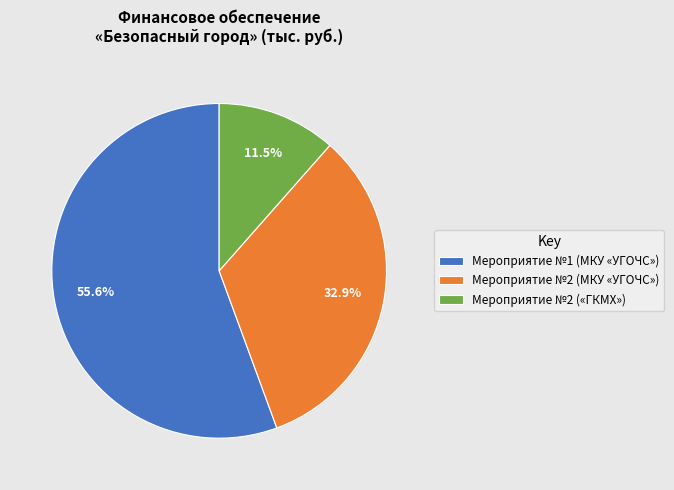

To the nearest percent, what portion does Мероприятие №1 (МКУ «УГОЧС») represent?

56%